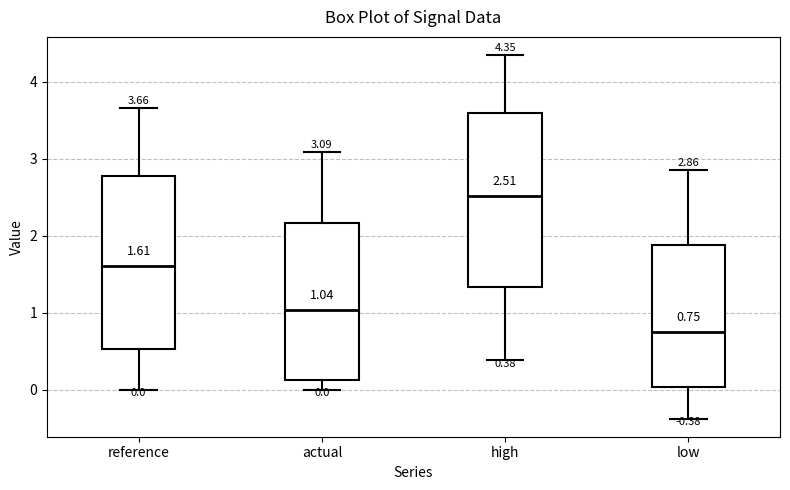

Which box has the highest median line?

high